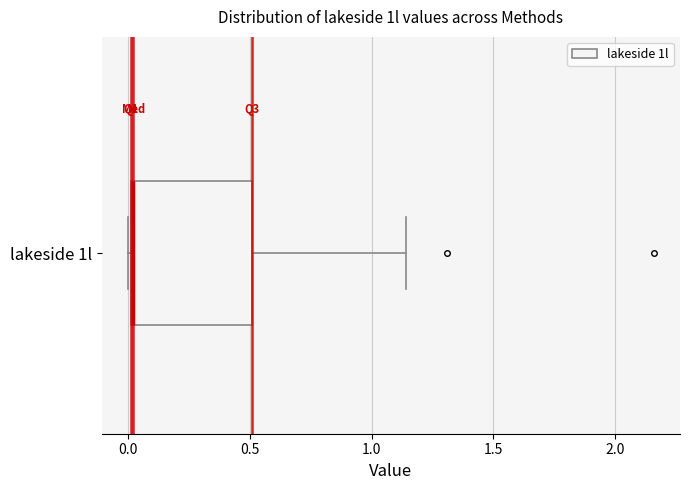

Where is the right edge of the box for lakeside 1l on the x-axis? The values are not printed on the chart, so give them approximately, as read against the axis.

0.50